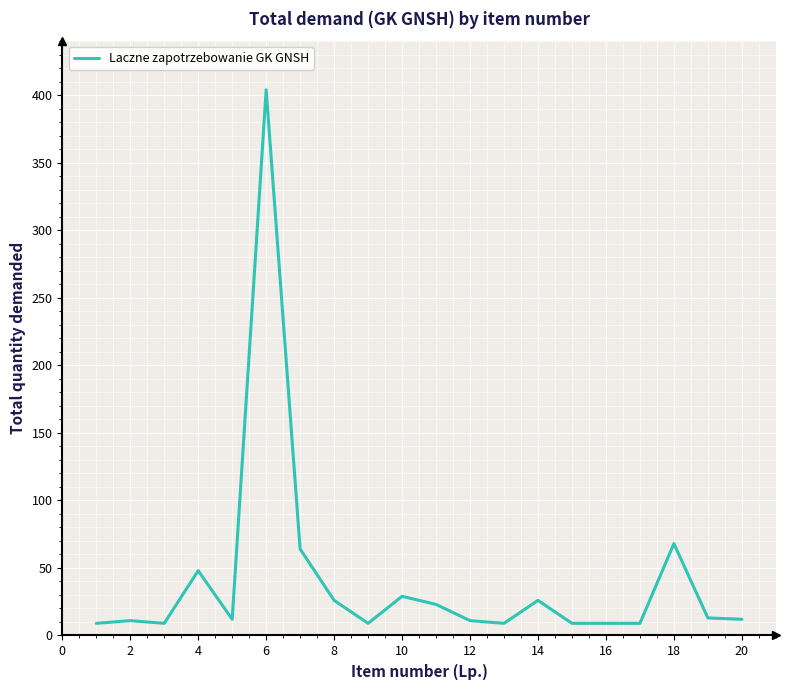

What is the difference between the maximum and minimum values?

395